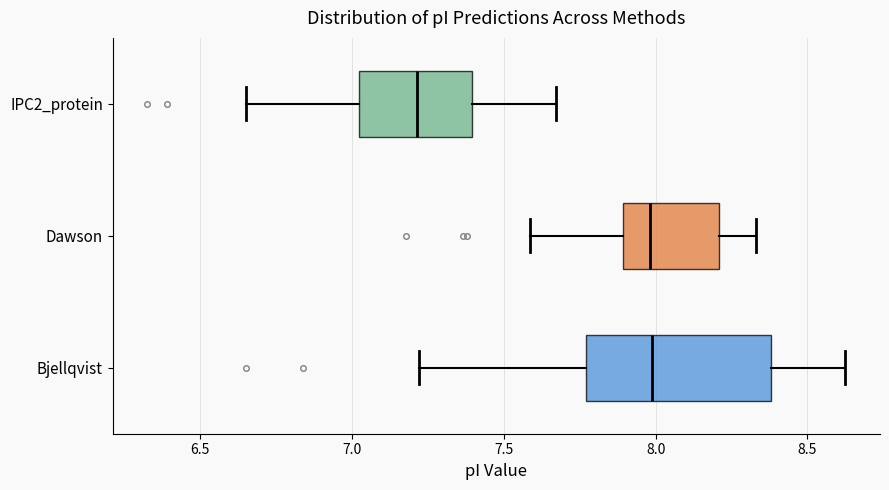

Reading bottom to top, transcribe this box plot: for each box, give where its median line is, the range the box spans, and where its two whiskers end, as read against the x-axis. The values are not printed on the chart, so give them approximately, as read against the axis.

Bjellqvist: median 8.00, box 7.75 to 8.40, whiskers 7.20 to 8.60
Dawson: median 8.00, box 7.90 to 8.20, whiskers 7.60 to 8.35
IPC2_protein: median 7.20, box 7.00 to 7.40, whiskers 6.65 to 7.65